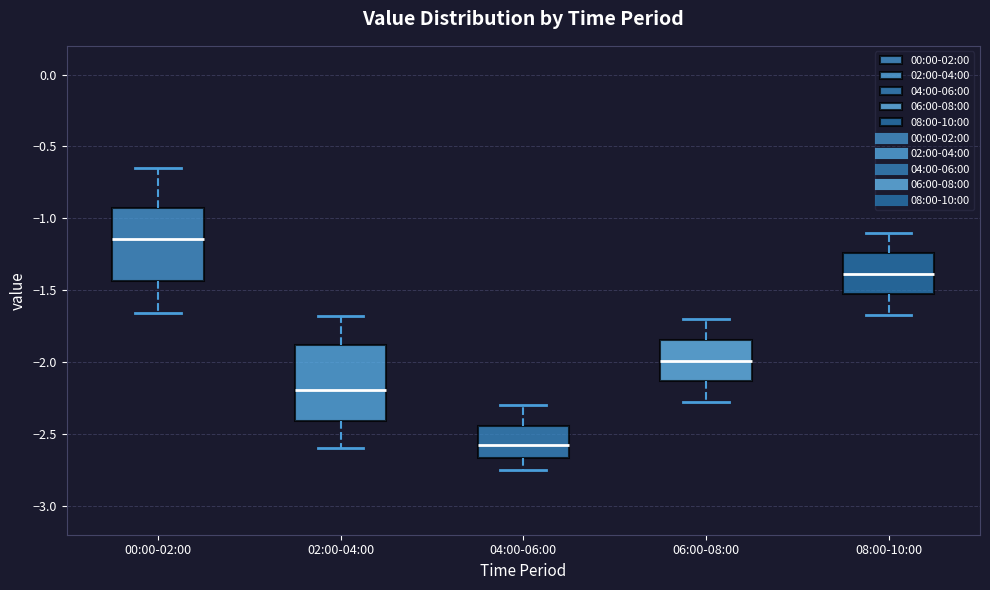

Reading left to right, read every box against the y-axis: the position of its median line, the range the box covers, and the ends of its whiskers. The values are not printed on the chart, so give them approximately, as read against the axis.

00:00-02:00: median -1.15, box -1.45 to -0.90, whiskers -1.65 to -0.65
02:00-04:00: median -2.20, box -2.40 to -1.90, whiskers -2.60 to -1.70
04:00-06:00: median -2.55, box -2.65 to -2.45, whiskers -2.75 to -2.30
06:00-08:00: median -2.00, box -2.15 to -1.85, whiskers -2.30 to -1.70
08:00-10:00: median -1.40, box -1.55 to -1.25, whiskers -1.65 to -1.10